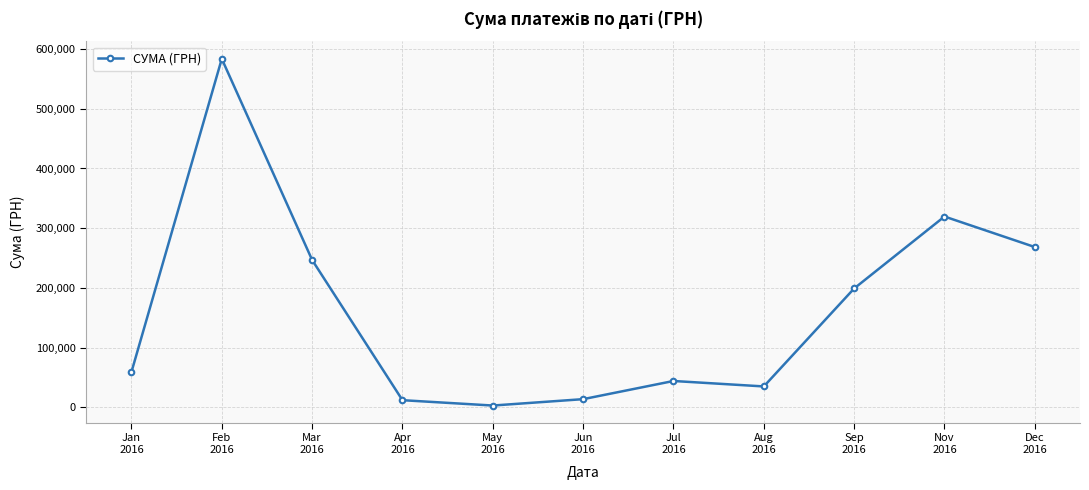

At which category does the chart reach its peak across all series?

Feb
2016